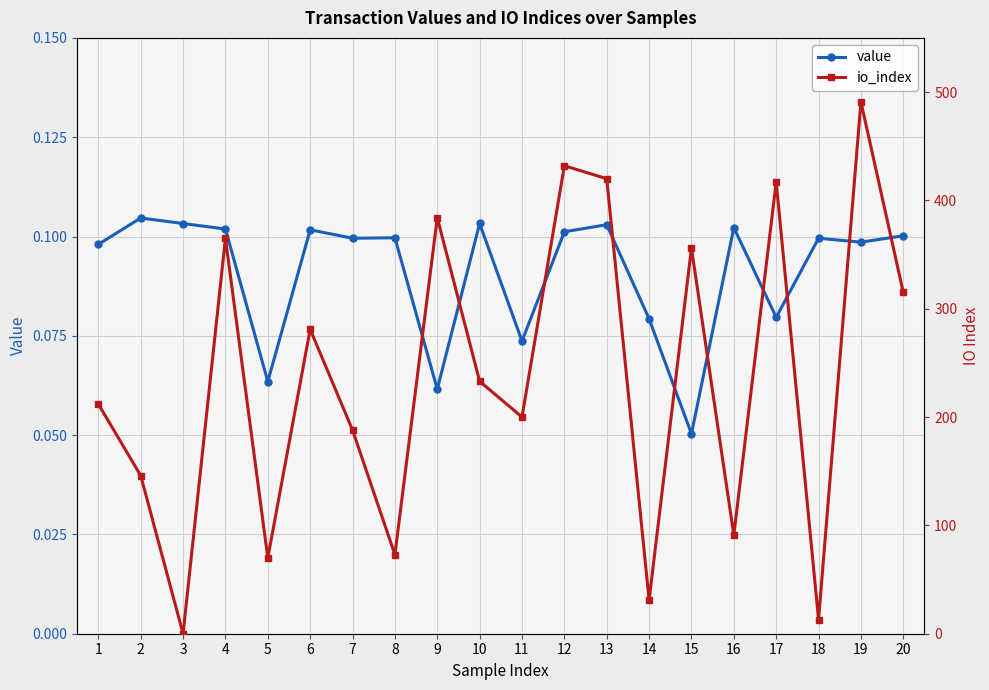

True or false: io_index has a value of 315.0 at 20.

True